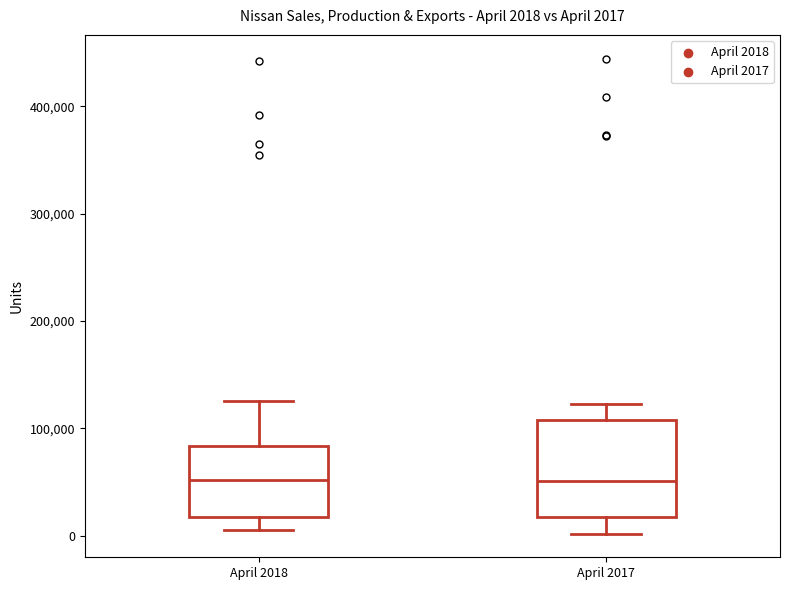

Comparing the boxes themselves (not the whiskers), which one is the tallest?

April 2017